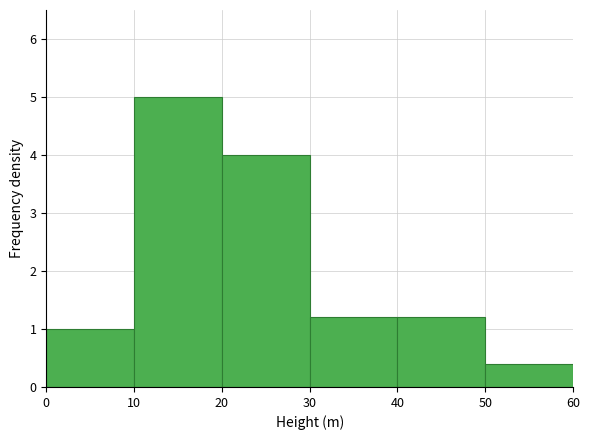

Reading left to right, list every bar in this chart as the range it spans on the x-axis followed by its height. The values are not printed on the chart, so give them approximately, as read against the axis.

0 to 10: 1.0
10 to 20: 5.0
20 to 30: 4.0
30 to 40: 1.2
40 to 50: 1.2
50 to 60: 0.4